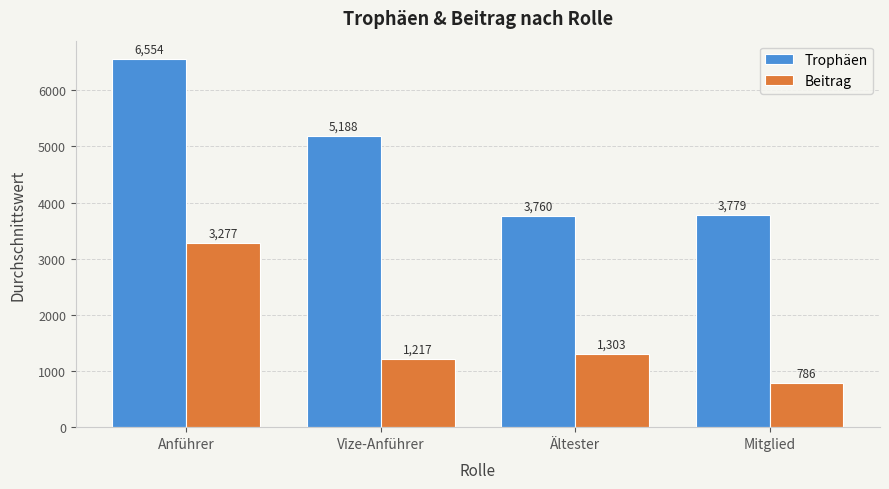

Between Anführer and Vize-Anführer, which series saw the biggest shift?

Beitrag